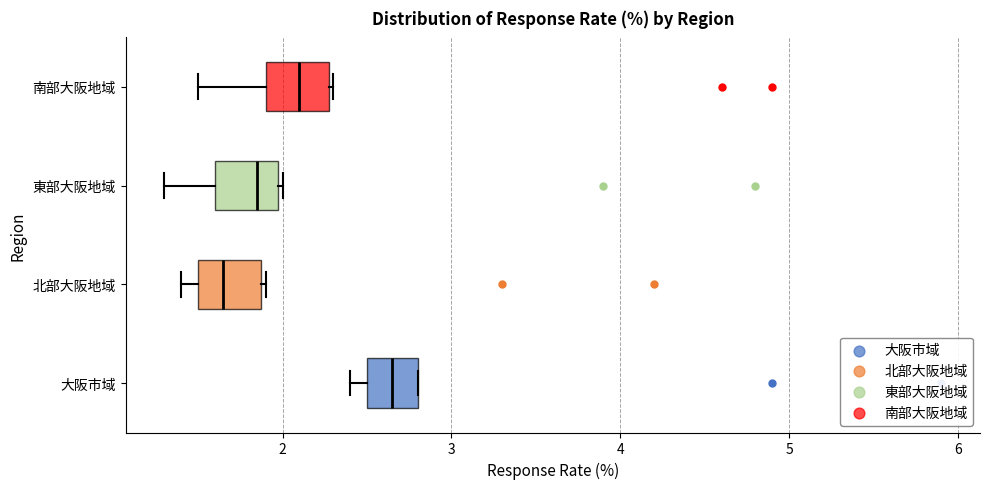

Reading bottom to top, read every box against the x-axis: the position of its median line, the range the box covers, and the ends of its whiskers. The values are not printed on the chart, so give them approximately, as read against the axis.

大阪市域: median 2.7, box 2.5 to 2.8, whiskers 2.4 to 2.8
北部大阪地域: median 1.7, box 1.5 to 1.9, whiskers 1.4 to 1.9
東部大阪地域: median 1.9, box 1.6 to 2.0, whiskers 1.3 to 2.0
南部大阪地域: median 2.1, box 1.9 to 2.3, whiskers 1.5 to 2.3